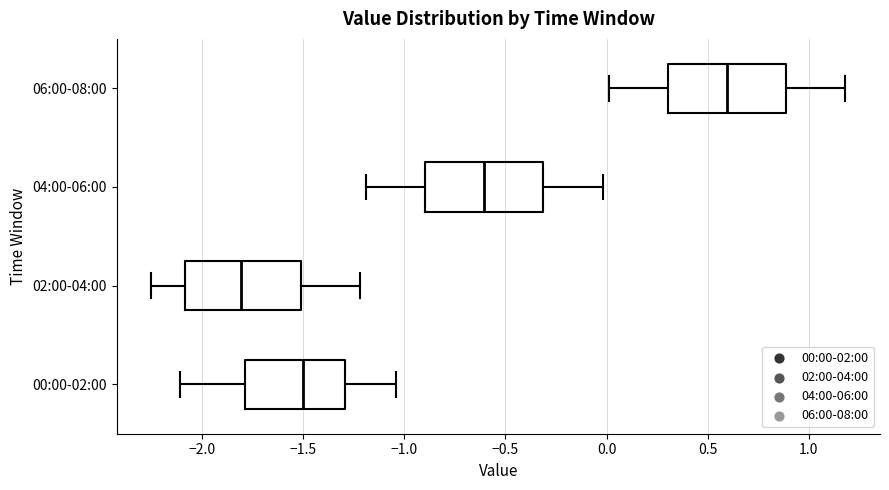

Reading bottom to top, transcribe this box plot: for each box, give where its median line is, the range the box spans, and where its two whiskers end, as read against the x-axis. The values are not printed on the chart, so give them approximately, as read against the axis.

00:00-02:00: median -1.50, box -1.80 to -1.30, whiskers -2.10 to -1.05
02:00-04:00: median -1.80, box -2.10 to -1.50, whiskers -2.25 to -1.20
04:00-06:00: median -0.60, box -0.90 to -0.30, whiskers -1.20 to 0.00
06:00-08:00: median 0.60, box 0.30 to 0.90, whiskers 0.00 to 1.20